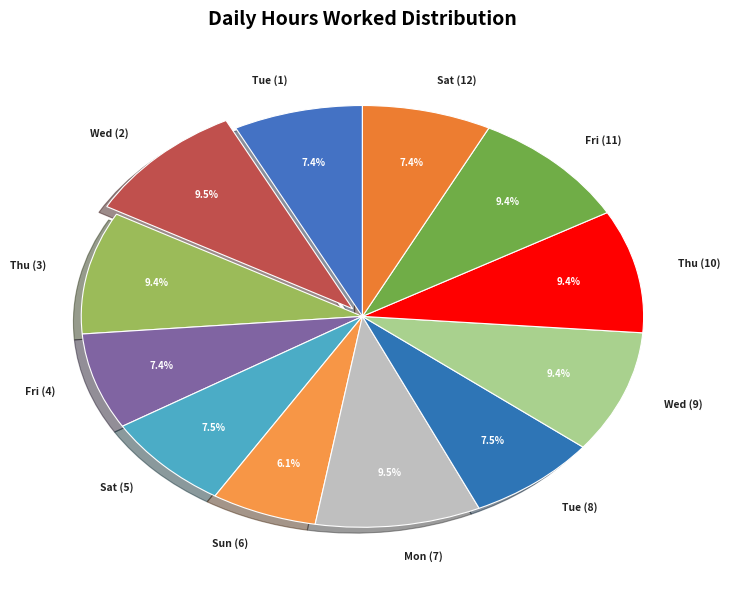

Between Thu (10) and Fri (4), which is larger?

Thu (10)